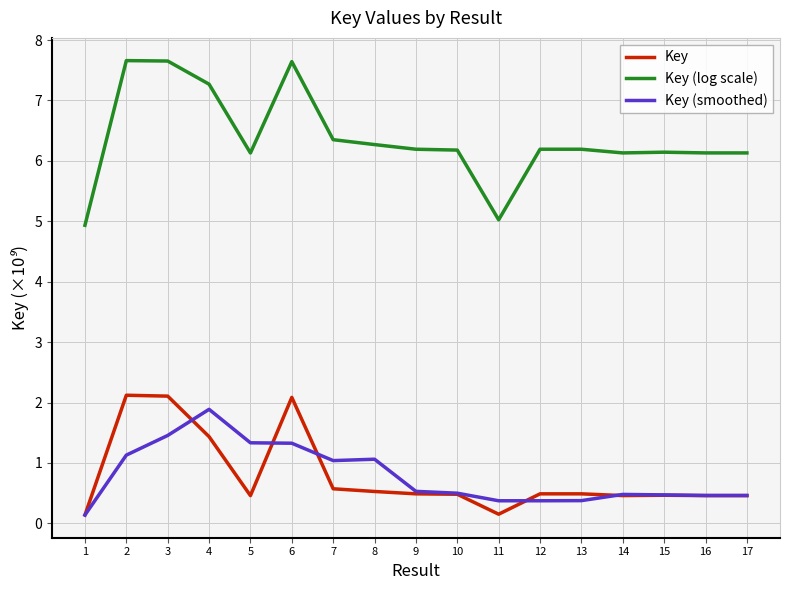

What is the maximum value for Key?

2.1